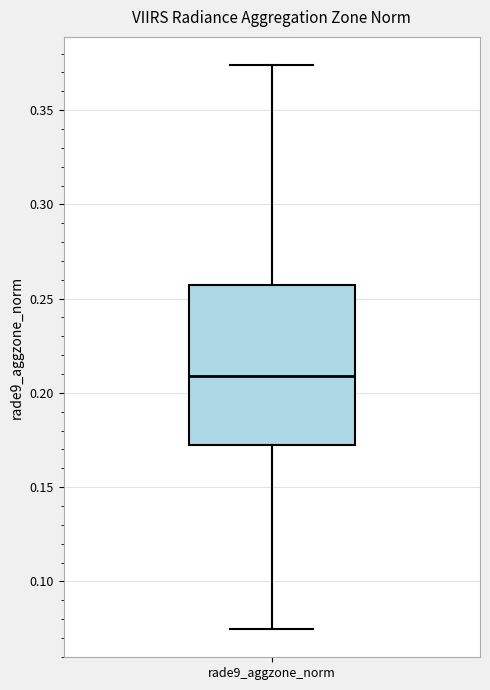

Read this box plot against the y-axis: the position of the median line, the range covered by the box, and the ends of both whiskers. The values are not printed on the chart, so give them approximately, as read against the axis.

median 0.210, box 0.170 to 0.255, whiskers 0.075 to 0.375